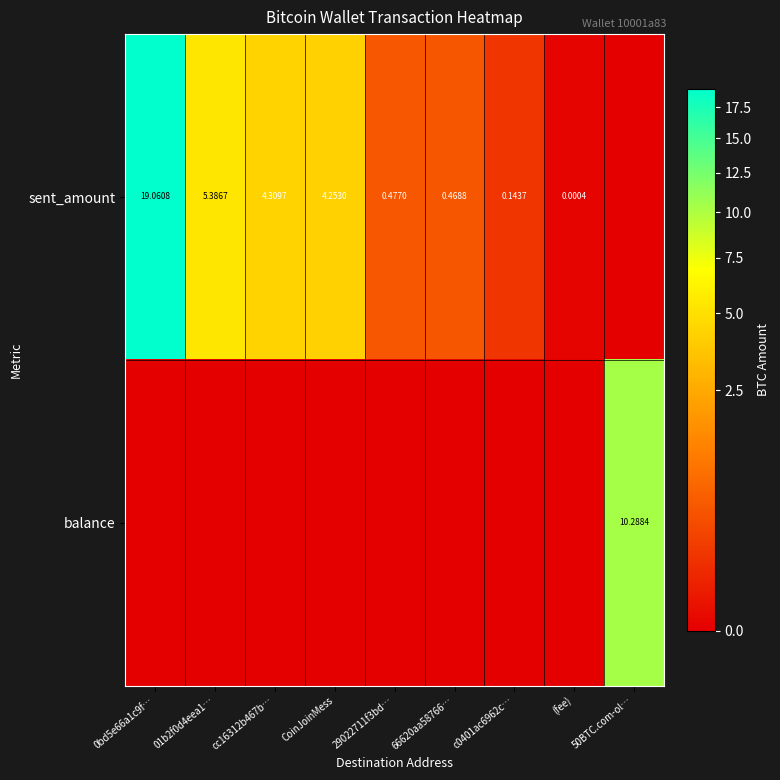

Which series has the widest spread of values?

sent_amount